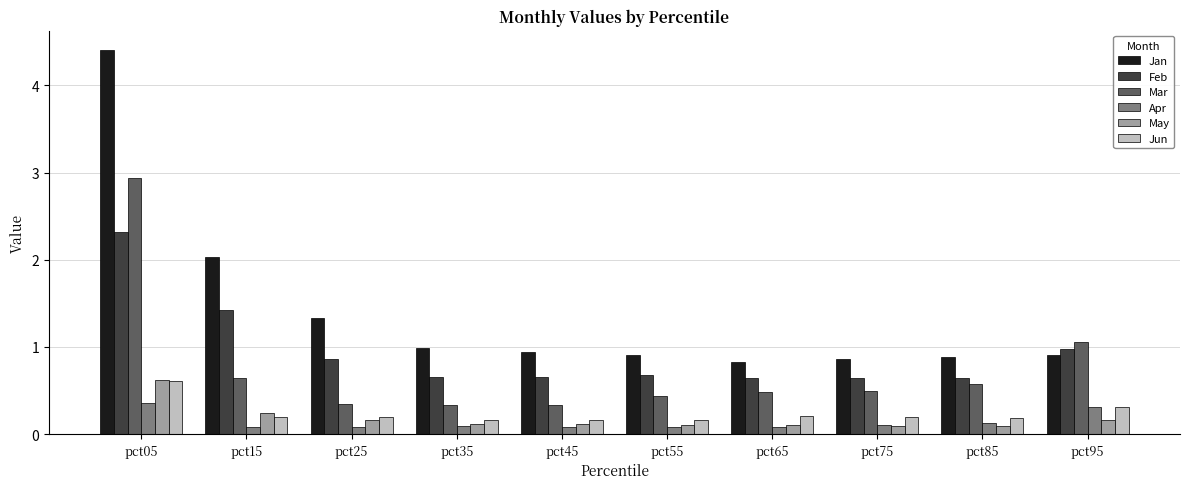

Which series has the largest total across all categories?

Jan